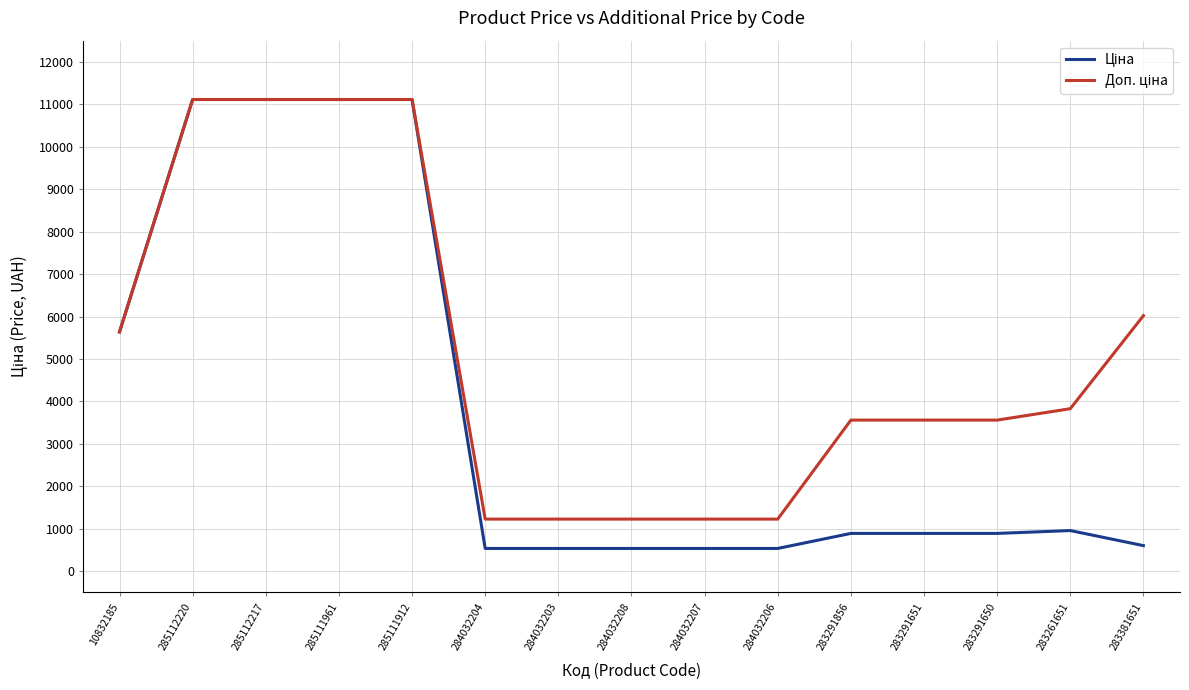

What is the total value across all series at 284032208?

1762.6